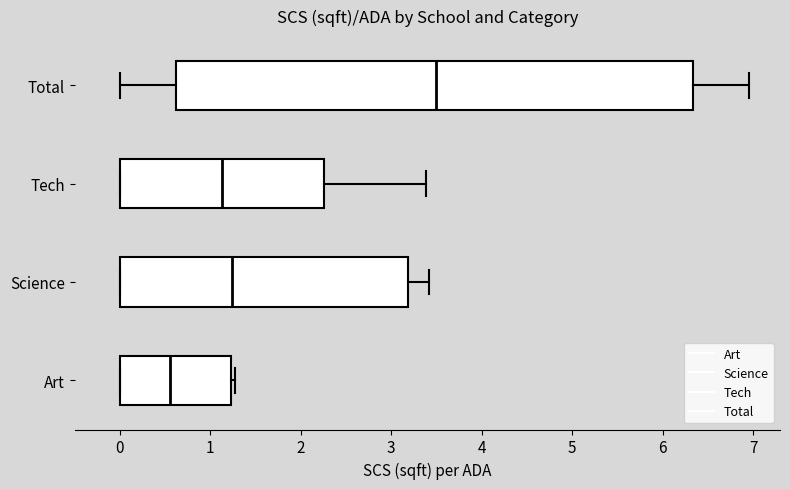

Reading bottom to top, read every box against the x-axis: the position of its median line, the range the box covers, and the ends of its whiskers. The values are not printed on the chart, so give them approximately, as read against the axis.

Art: median 0.6, box 0.0 to 1.2, whiskers 0.0 to 1.3
Science: median 1.2, box 0.0 to 3.2, whiskers 0.0 to 3.4
Tech: median 1.1, box 0.0 to 2.3, whiskers 0.0 to 3.4
Total: median 3.5, box 0.6 to 6.3, whiskers 0.0 to 7.0